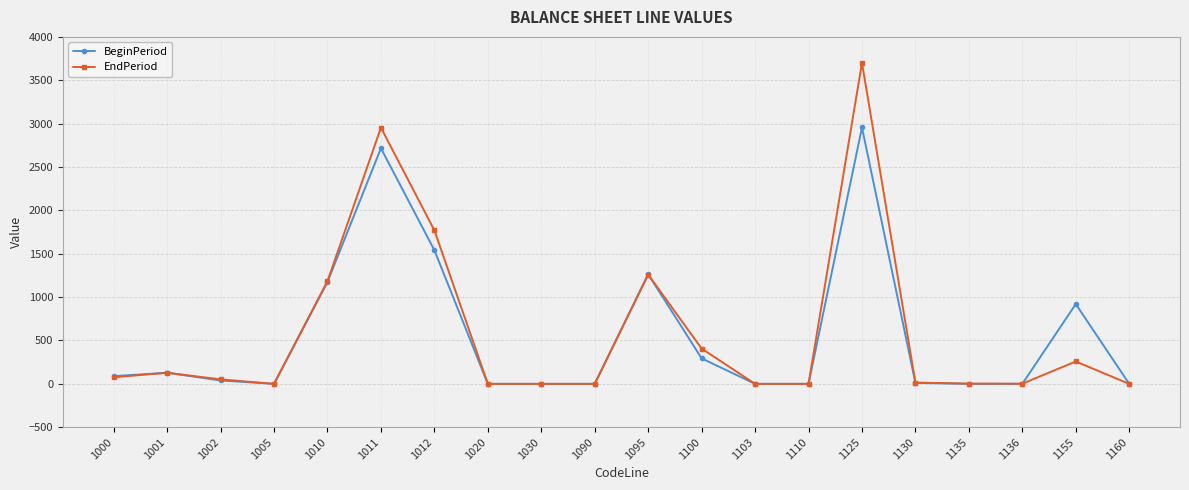

Where is BeginPeriod nearest to the value 1478?

1012